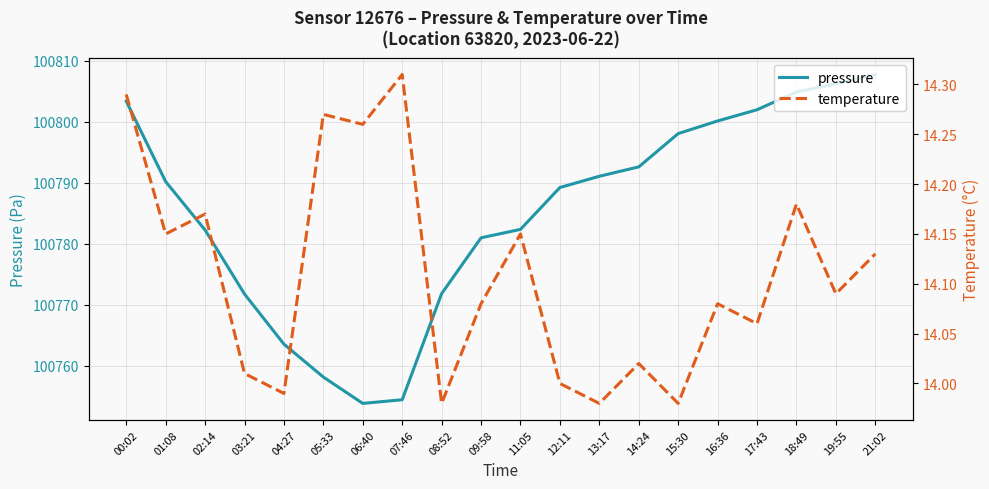

Which category has the lowest value across all series?

08:52